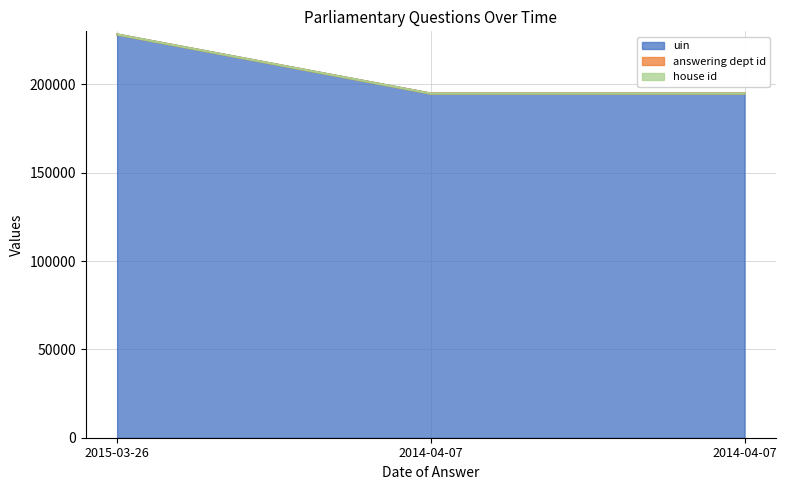

What is the difference between the maximum and second lowest values in the uin series?

33423